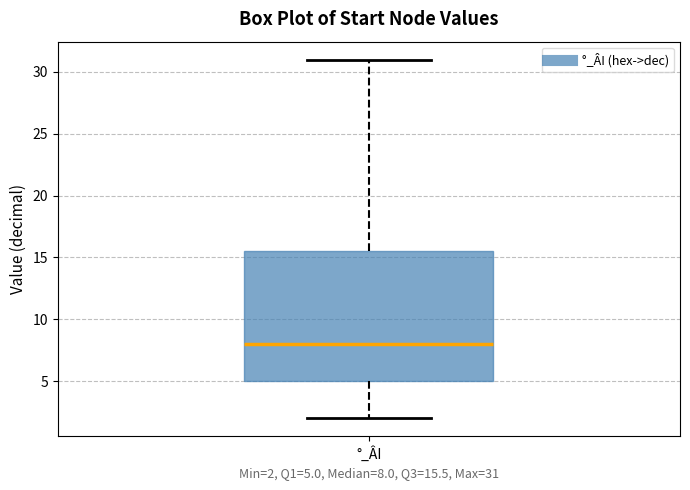

Transcribe this box plot: give where the median line is, the range the box spans, and where the two whiskers end, as read against the y-axis. The values are not printed on the chart, so give them approximately, as read against the axis.

median 8.0, box 5.0 to 15.5, whiskers 2.0 to 31.0